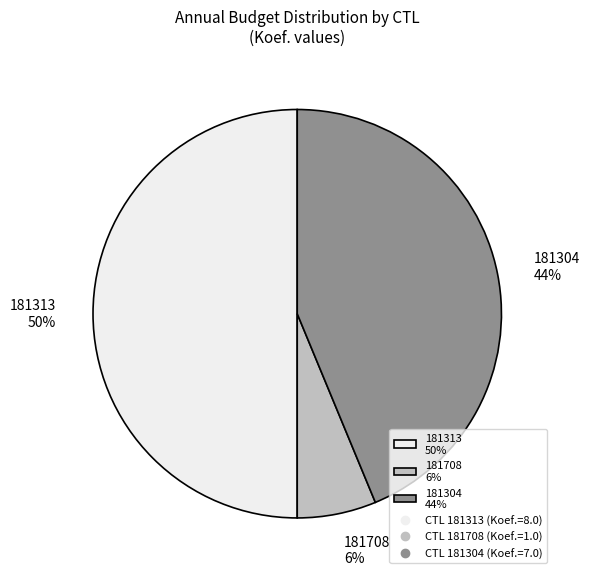

Does 181304 44% represent more than half of the total?

No